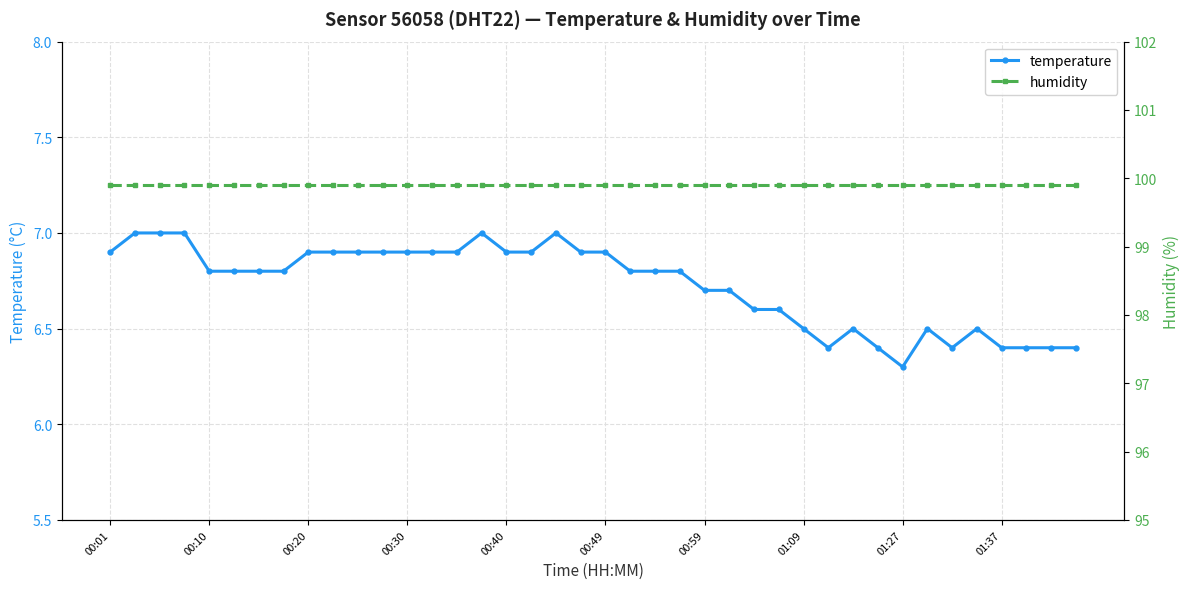

True or false: humidity and temperature intersect in this chart.

False